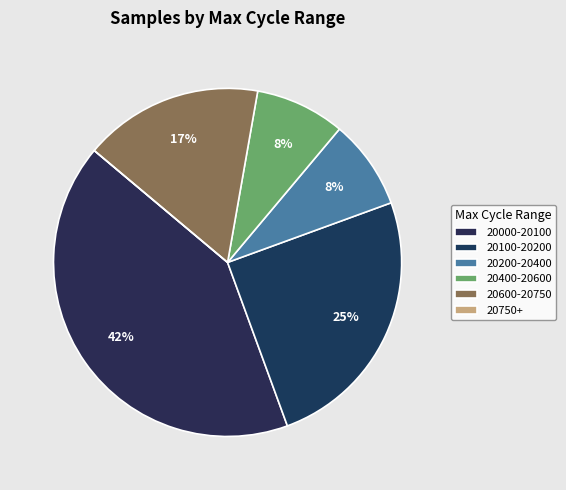

Is there a majority slice in this chart?

No